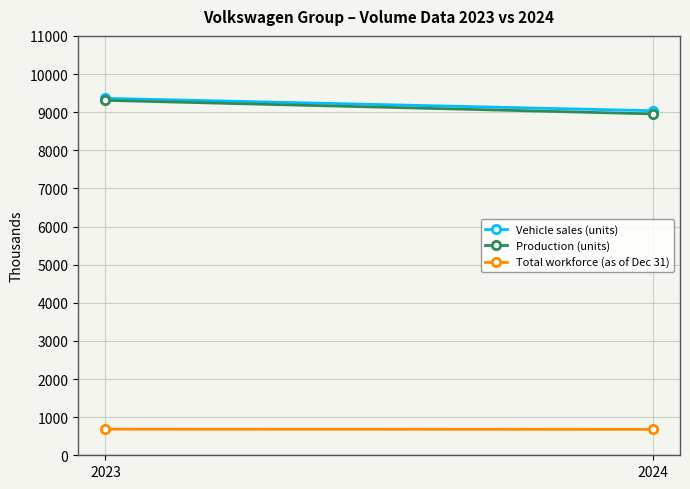

At which category is the sum across all series the highest?

2023